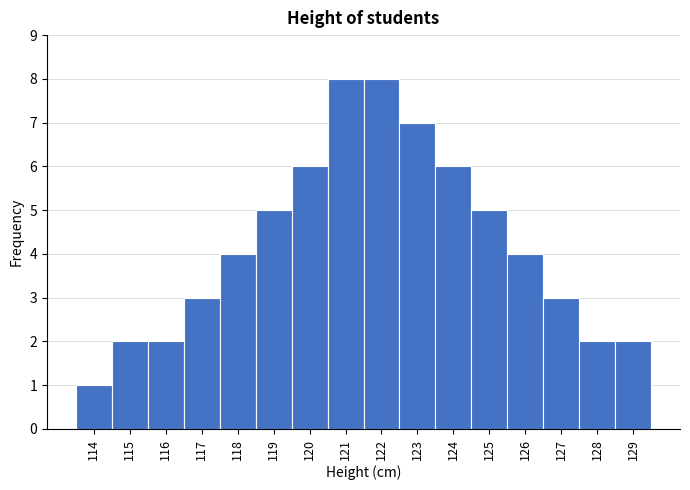

Reading right to left, extract all data points from this chart.

129=2	128=2	127=3	126=4	125=5	124=6	123=7	122=8	121=8	120=6	119=5	118=4	117=3	116=2	115=2	114=1